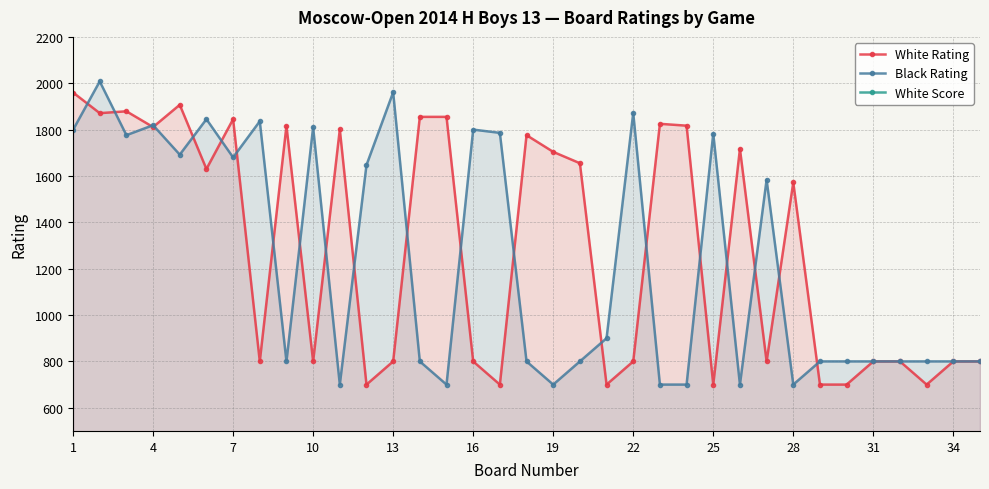

What is the minimum value for Black Rating?

700